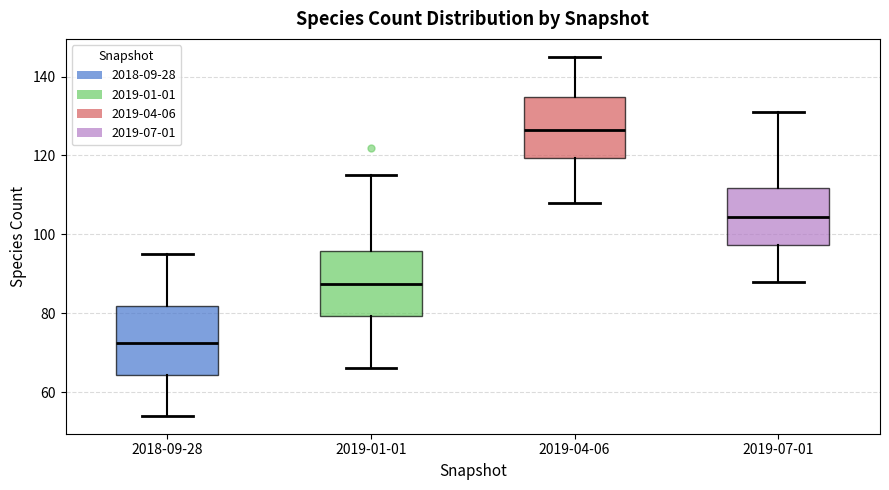

Reading left to right, transcribe this box plot: for each box, give where its median line is, the range the box spans, and where its two whiskers end, as read against the y-axis. The values are not printed on the chart, so give them approximately, as read against the axis.

2018-09-28: median 72, box 64 to 82, whiskers 54 to 96
2019-01-01: median 88, box 80 to 96, whiskers 66 to 116
2019-04-06: median 126, box 120 to 134, whiskers 108 to 146
2019-07-01: median 104, box 98 to 112, whiskers 88 to 132